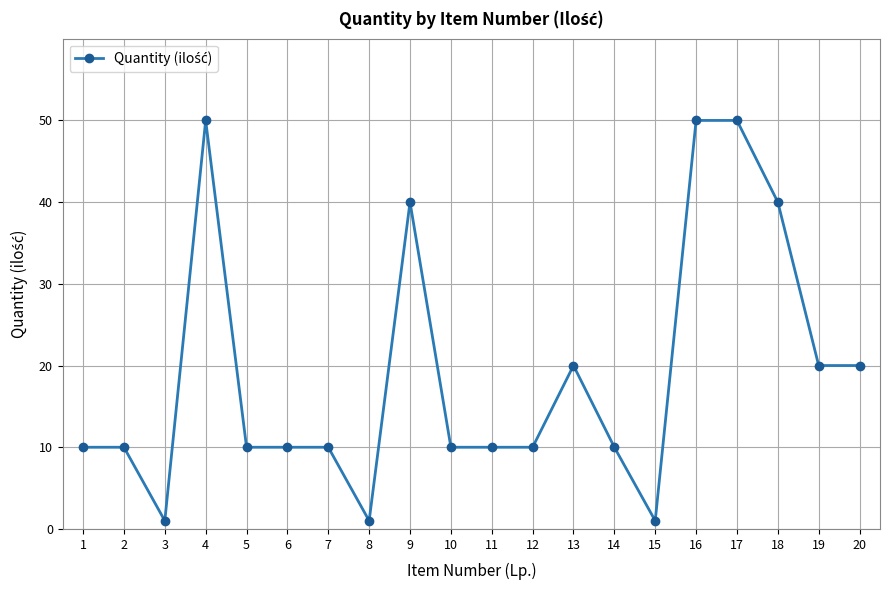

What is the average value?

19